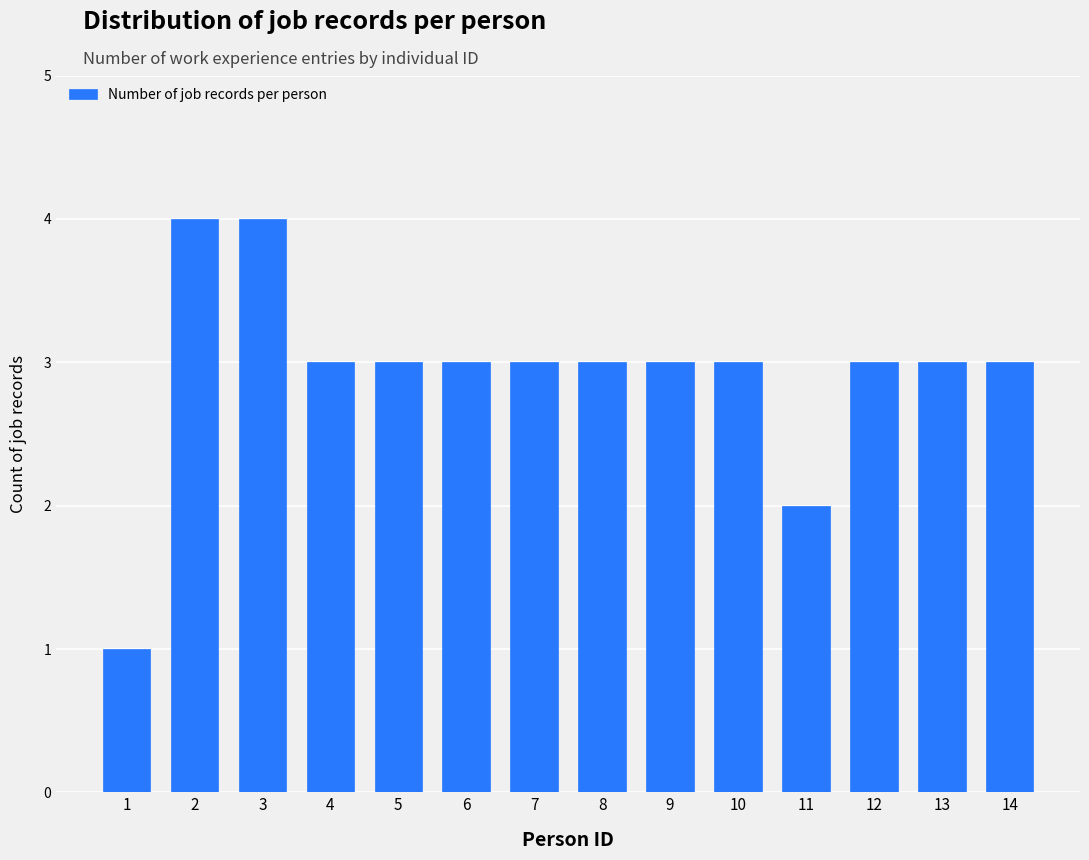

Reading left to right, list all the values displayed in this chart.

1	4	4	3	3	3	3	3	3	3	2	3	3	3